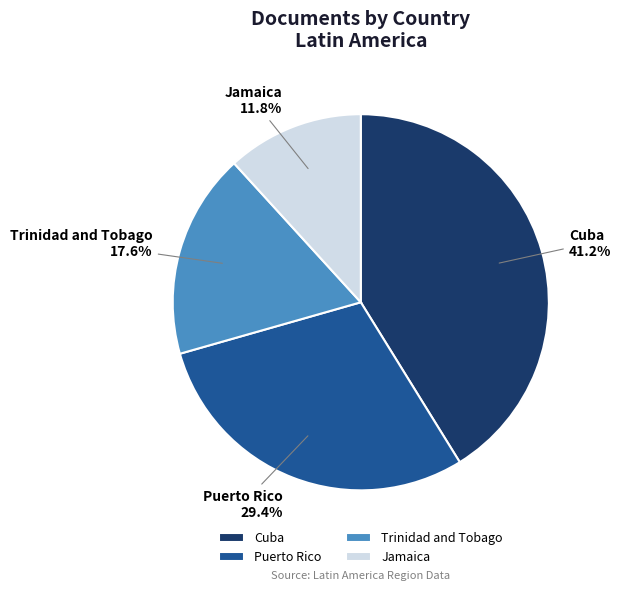

What is the largest slice in the pie chart?

Cuba